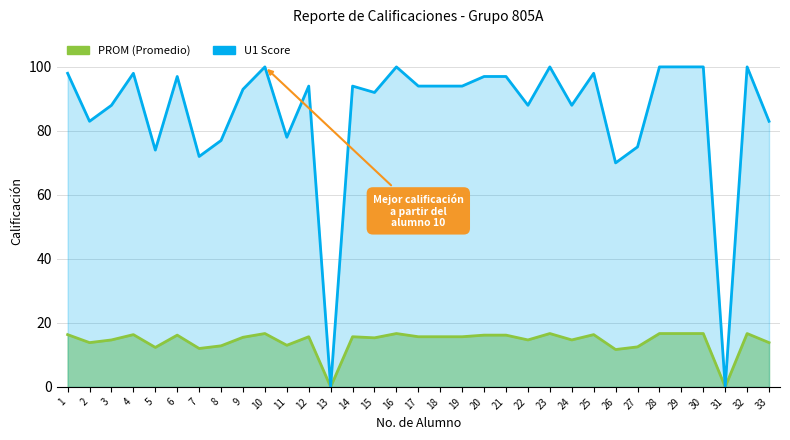

What is the average value of the PROM series?

14.2